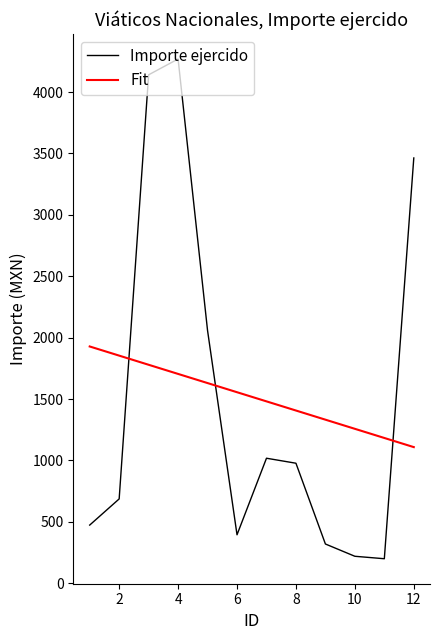

True or false: Fit and Importe ejercido cross at least once.

True